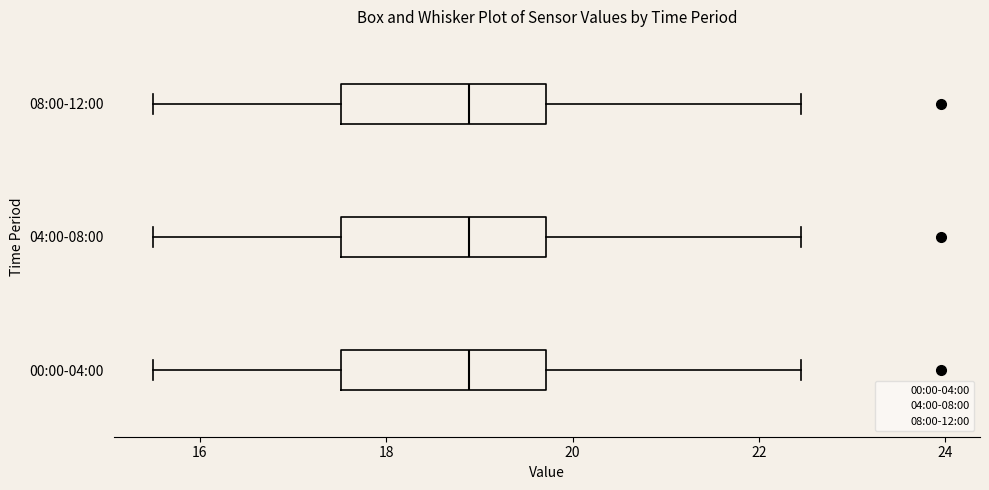

Reading bottom to top, transcribe this box plot: for each box, give where its median line is, the range the box spans, and where its two whiskers end, as read against the x-axis. The values are not printed on the chart, so give them approximately, as read against the axis.

00:00-04:00: median 18.8, box 17.6 to 19.8, whiskers 15.6 to 22.4
04:00-08:00: median 18.8, box 17.6 to 19.8, whiskers 15.6 to 22.4
08:00-12:00: median 18.8, box 17.6 to 19.8, whiskers 15.6 to 22.4